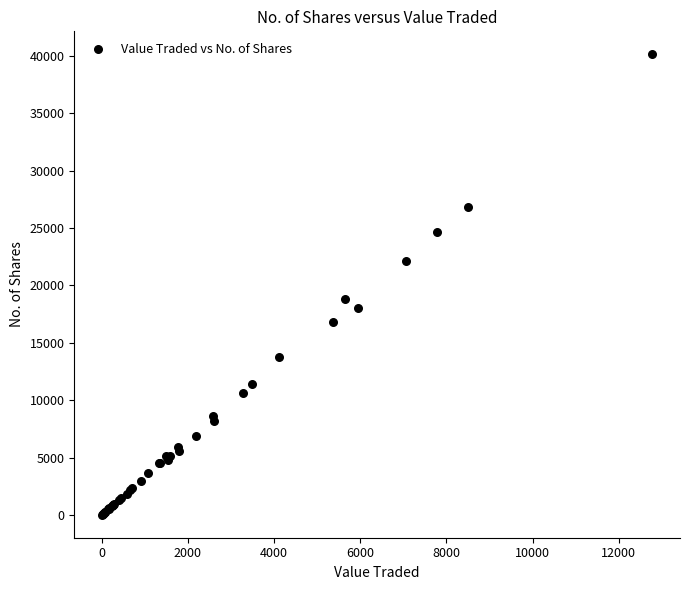

What Y value in the scatter plot is closest to 20069?

18800